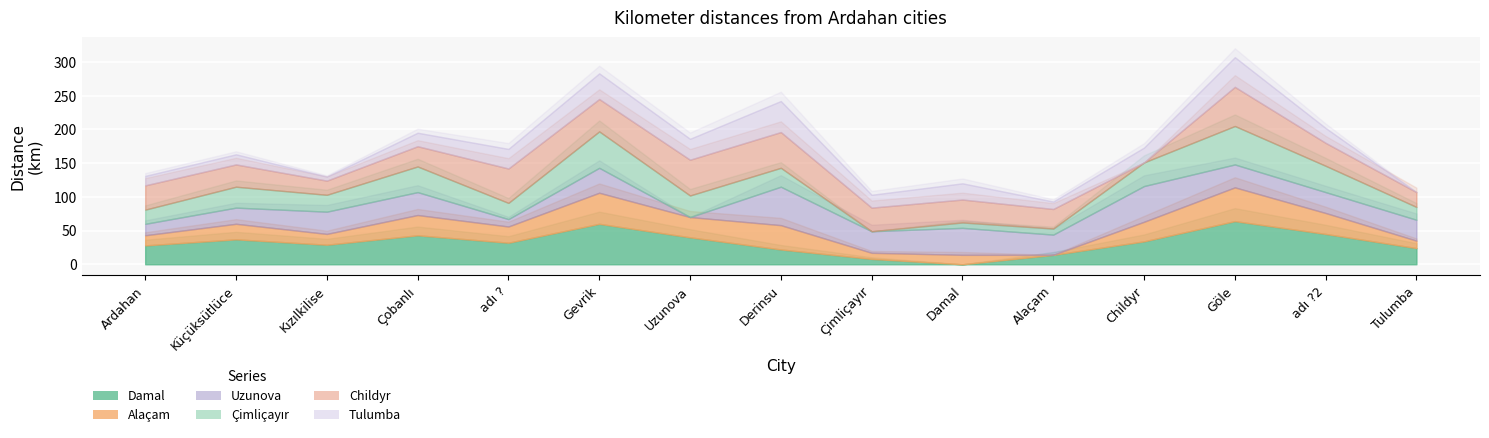

What is the spread (max minus min) of values at Küçüksütlüce?

22